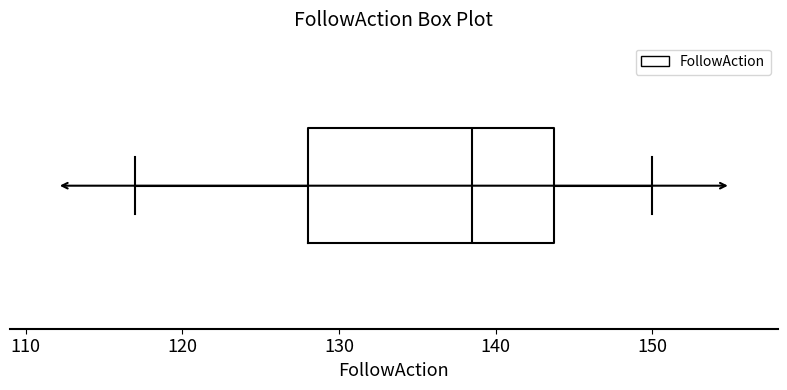

Where is the right edge of the box on the x-axis? The values are not printed on the chart, so give them approximately, as read against the axis.

144